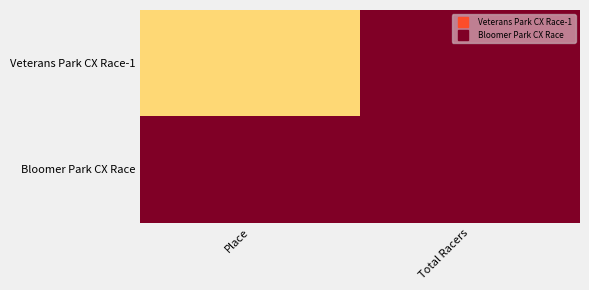

List the series in order of their overall mean, highest first.

Bloomer Park CX Race, Veterans Park CX Race-1